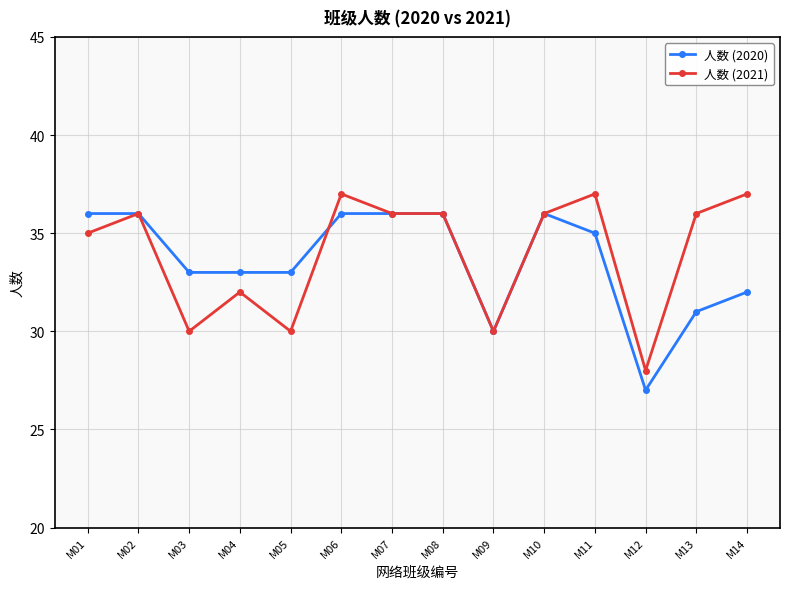

At which category does 人数 (2021) reach its first local peak?

M02